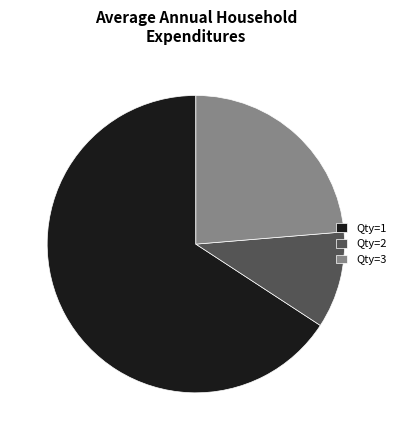

How many slices are in this pie chart?

3